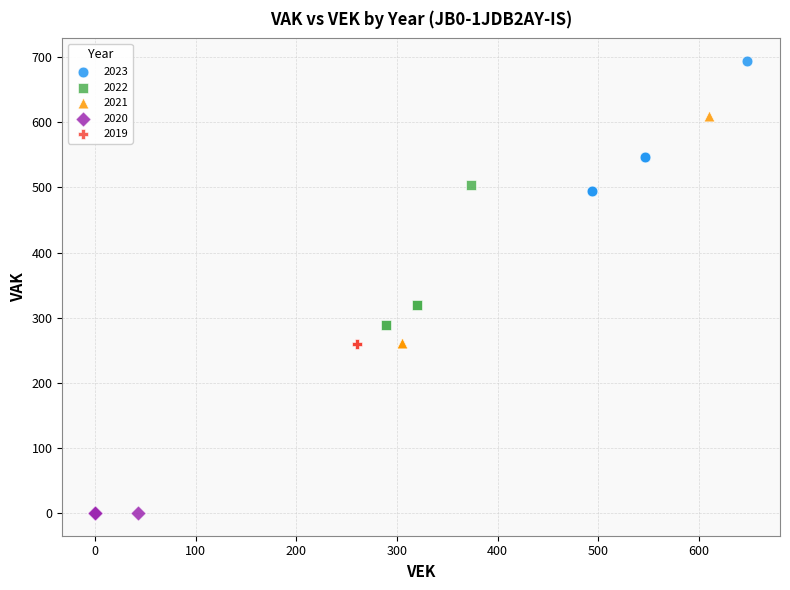

Which series contains the lowest Y value?

2020